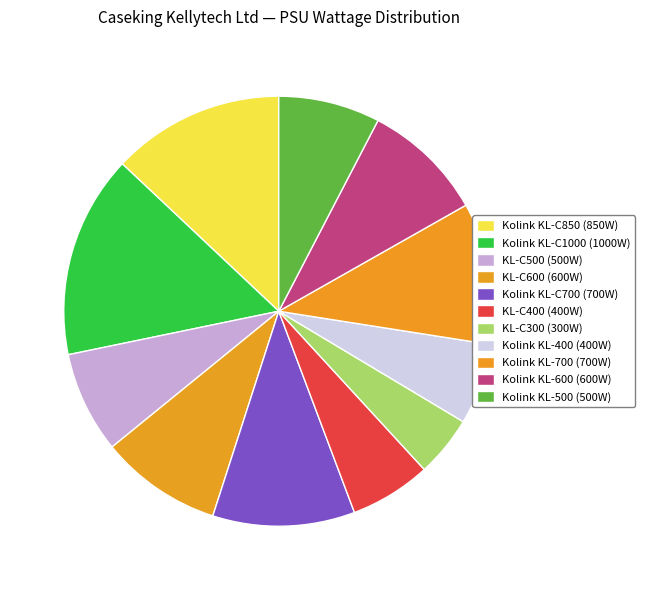

How many segments does this pie chart have?

11